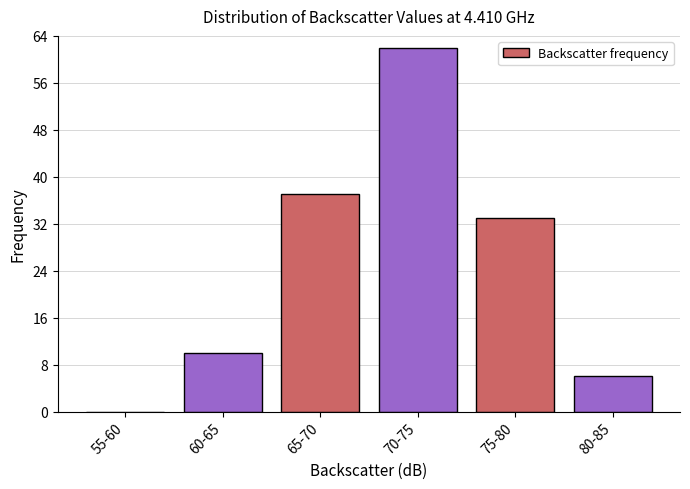

Reading left to right, what are all the values shown in this chart?

55-60=0	60-65=10	65-70=37	70-75=62	75-80=33	80-85=6